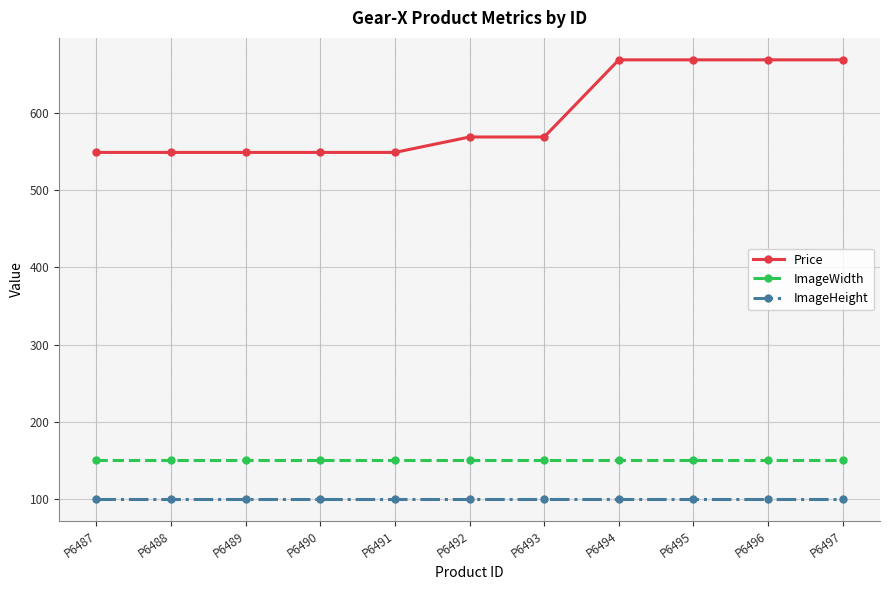

List the series in order of their peak value, lowest first.

ImageHeight, ImageWidth, Price